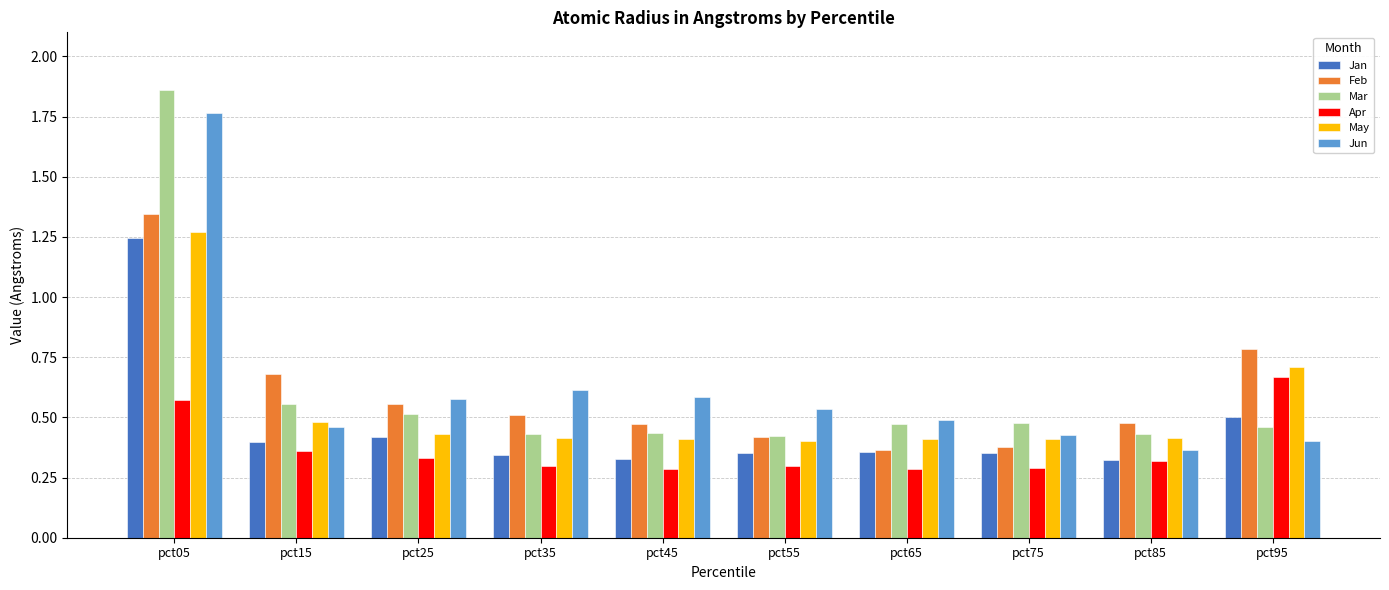

How many series are shown in this chart?

6